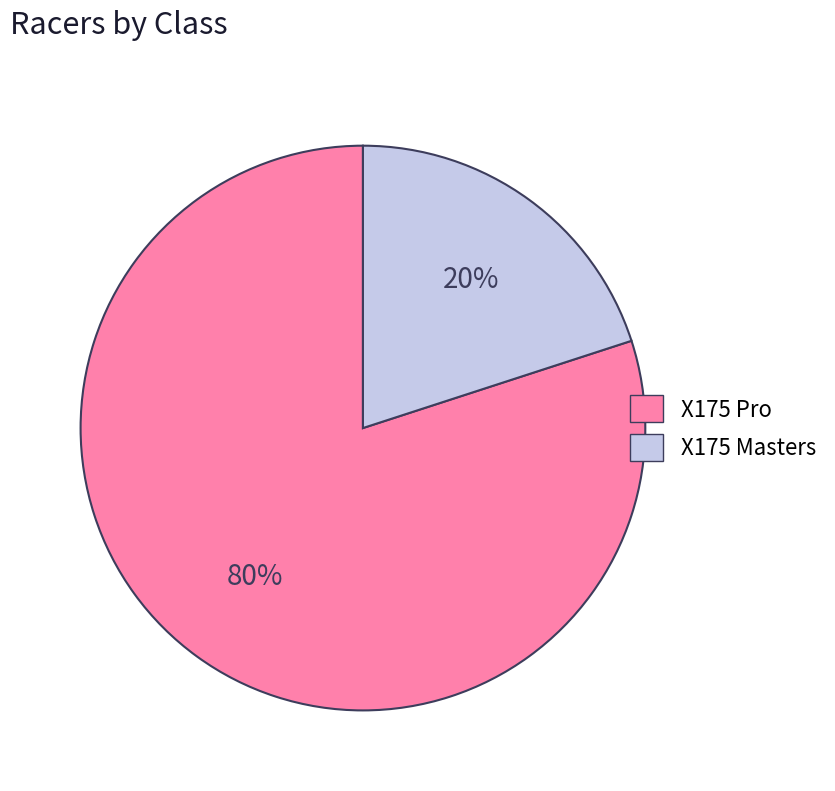

Count the number of slices in the pie.

2